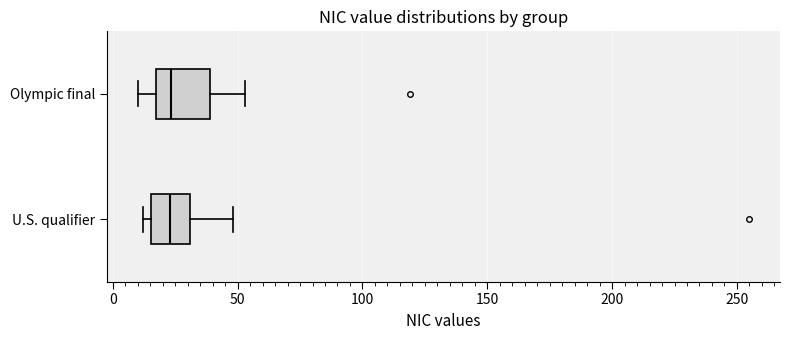

Reading bottom to top, read every box against the x-axis: the position of its median line, the range the box covers, and the ends of its whiskers. The values are not printed on the chart, so give them approximately, as read against the axis.

U.S. qualifier: median 25, box 15 to 30, whiskers 10 to 50
Olympic final: median 25, box 20 to 40, whiskers 10 to 55